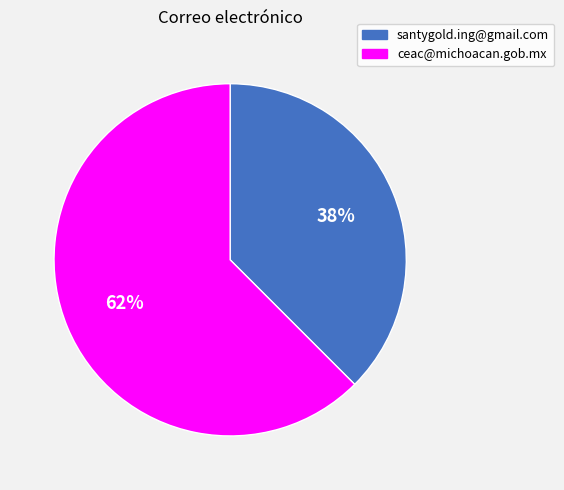

True or false: santygold.ing@gmail.com accounts for 38% of the total.

True